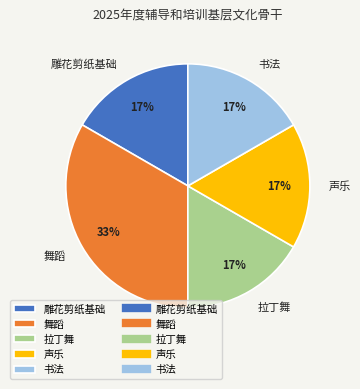

What is the ratio of the value at 声乐 to the value at 拉丁舞?

1.0